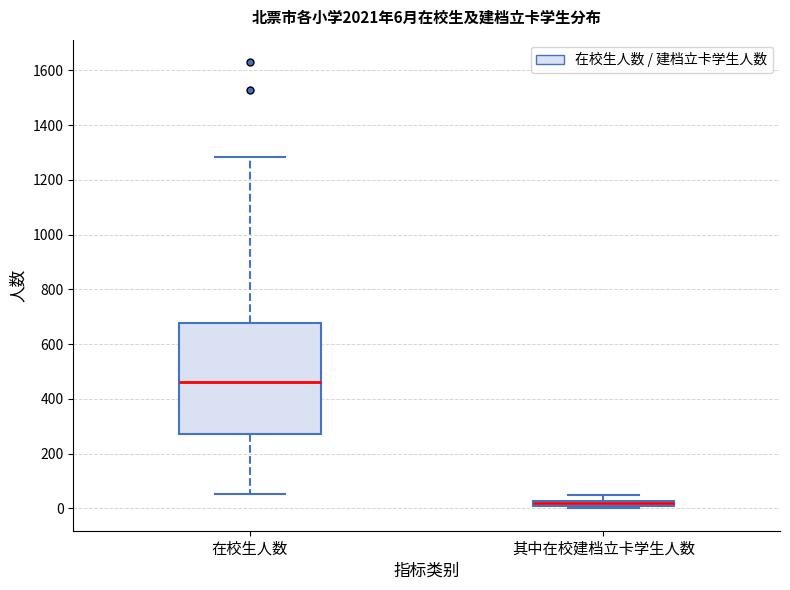

Which box is the tallest, from its lower edge to its upper edge?

在校生人数